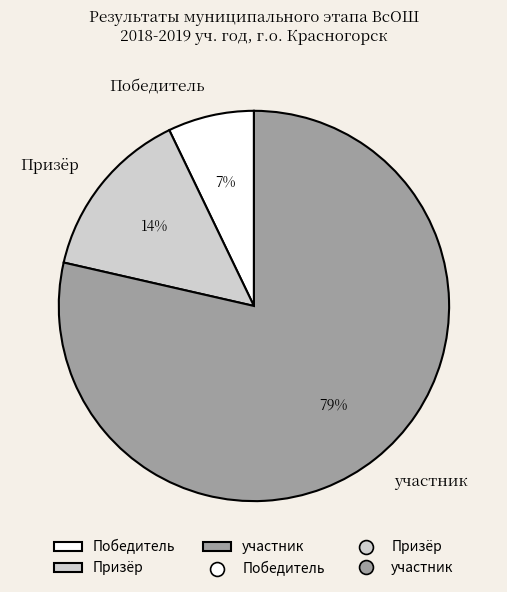

Rank the categories by value from lowest to highest.

Победитель, Призёр, участник